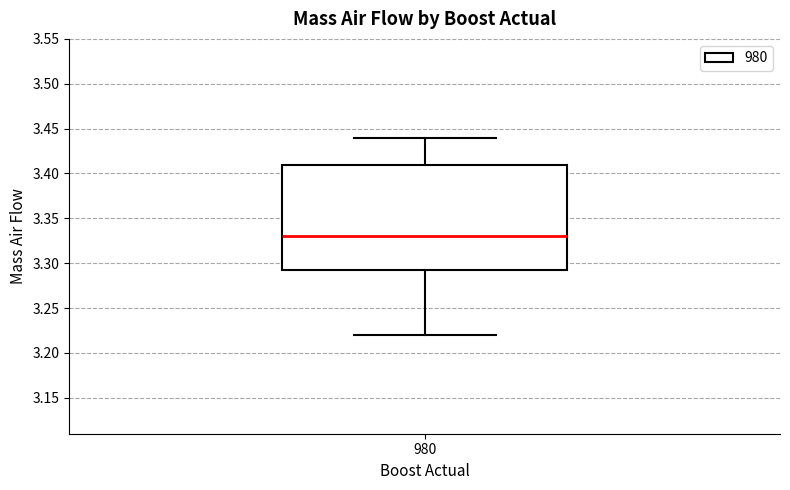

Transcribe this box plot: give where the median line is, the range the box spans, and where the two whiskers end, as read against the y-axis. The values are not printed on the chart, so give them approximately, as read against the axis.

median 3.330, box 3.295 to 3.410, whiskers 3.220 to 3.440